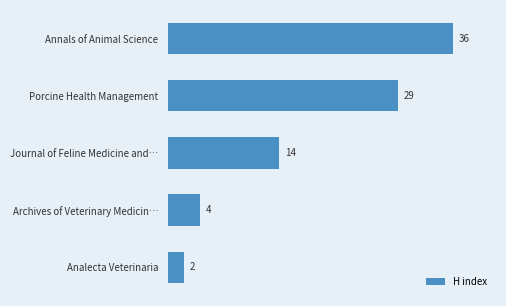

What is the change in value from Analecta Veterinaria to Annals of Animal Science?

+34